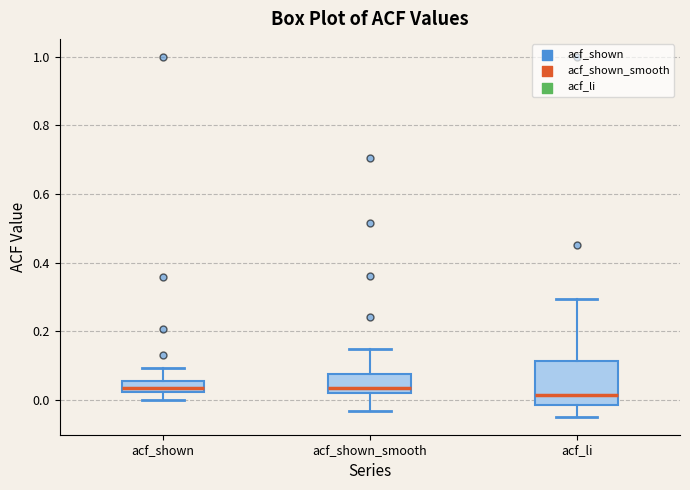

Where is the upper edge of the box for acf_li on the y-axis? The values are not printed on the chart, so give them approximately, as read against the axis.

0.12